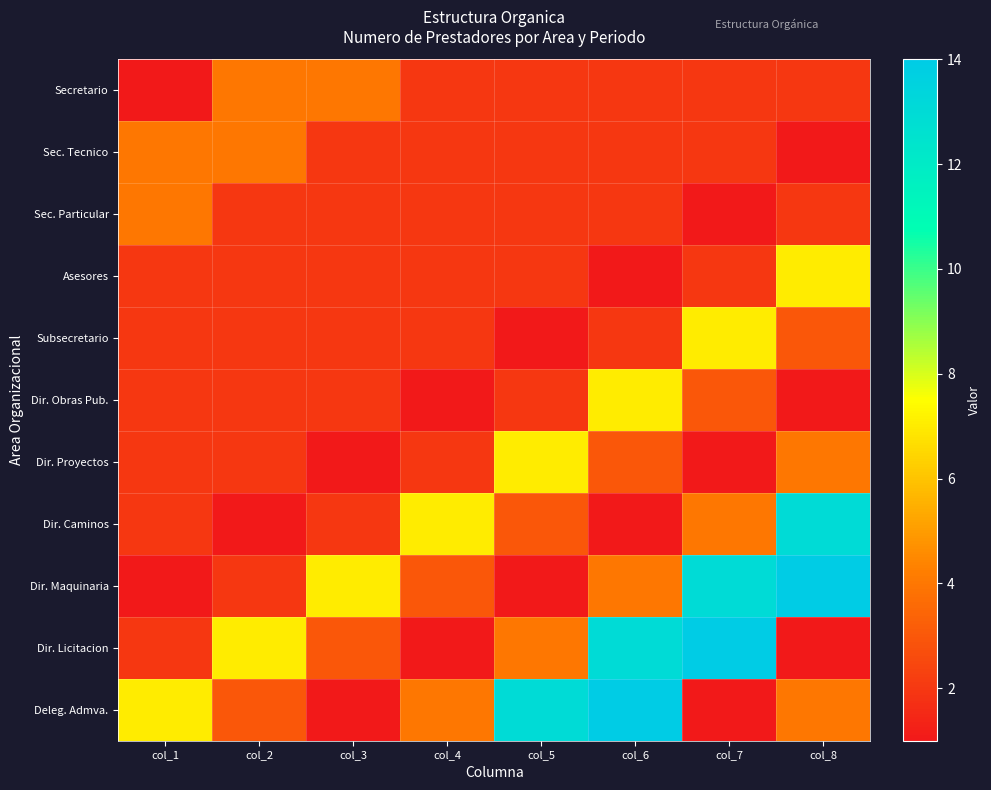

Which series has the widest spread of values?

Dir. Maquinaria